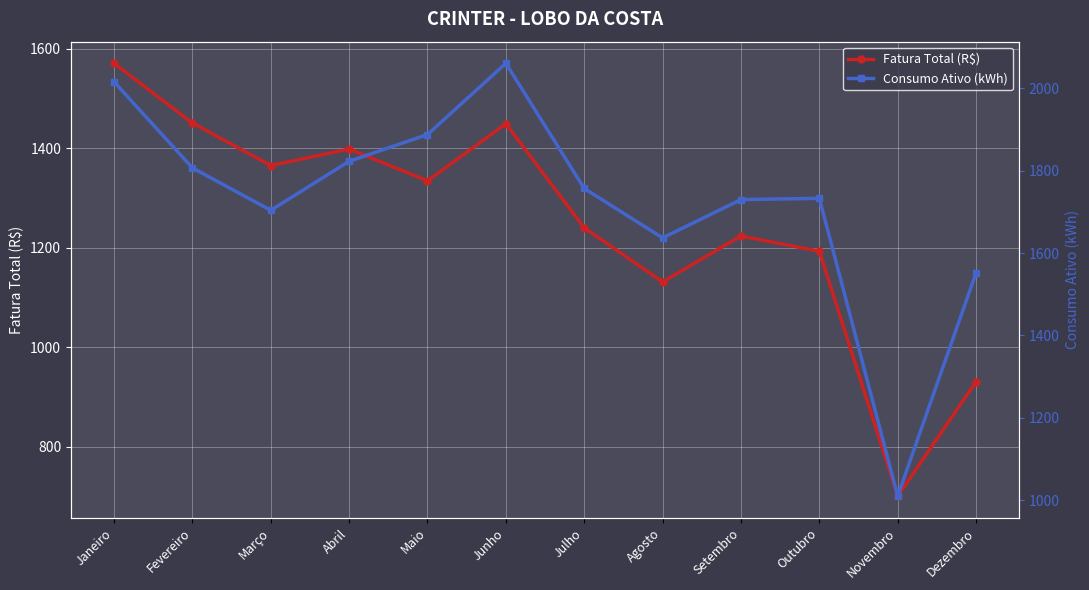

What is the value of the Consumo Ativo (kWh) point at the 6th from the left?

2061.0